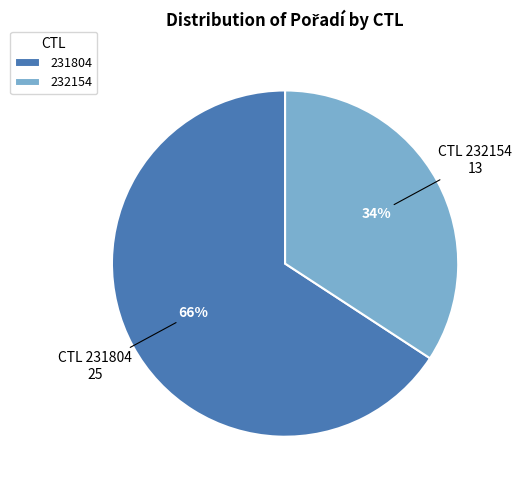

What percentage is the 231804 slice, to the nearest percent?

66%